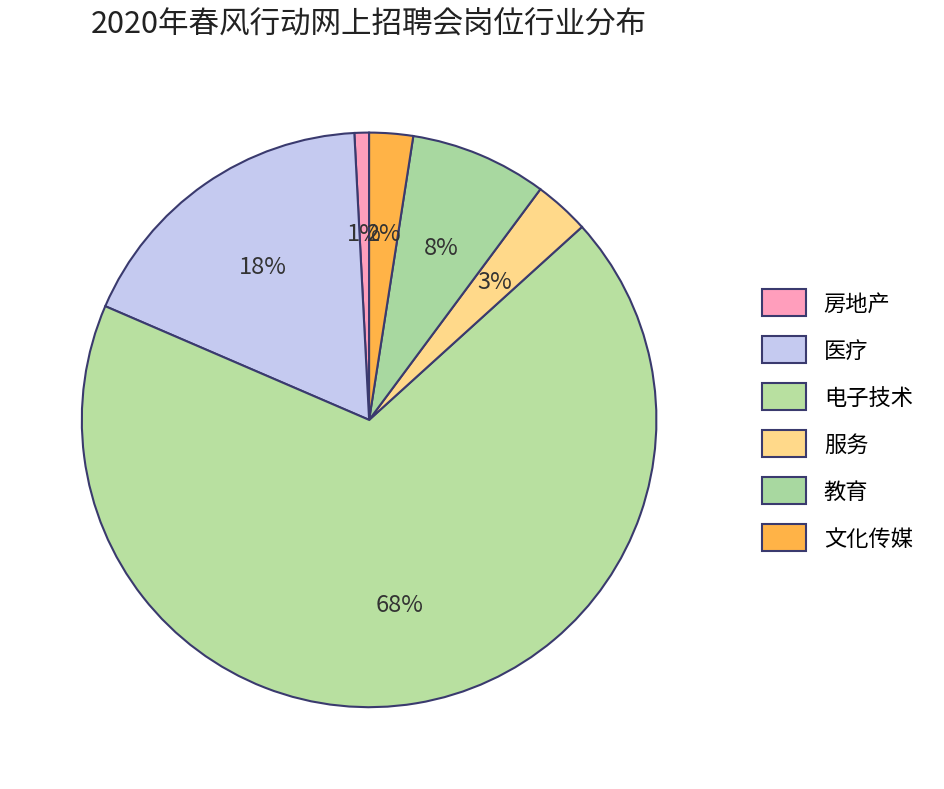

Count the number of slices in the pie.

6